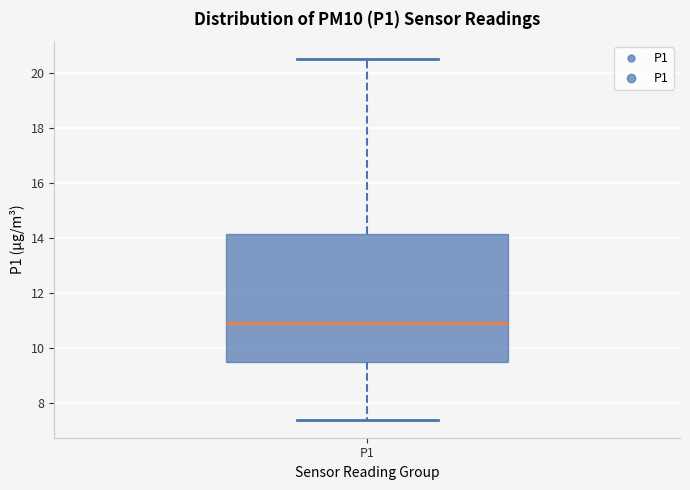

Read this box plot against the y-axis: the position of the median line, the range covered by the box, and the ends of both whiskers. The values are not printed on the chart, so give them approximately, as read against the axis.

median 11.0, box 9.4 to 14.2, whiskers 7.4 to 20.6